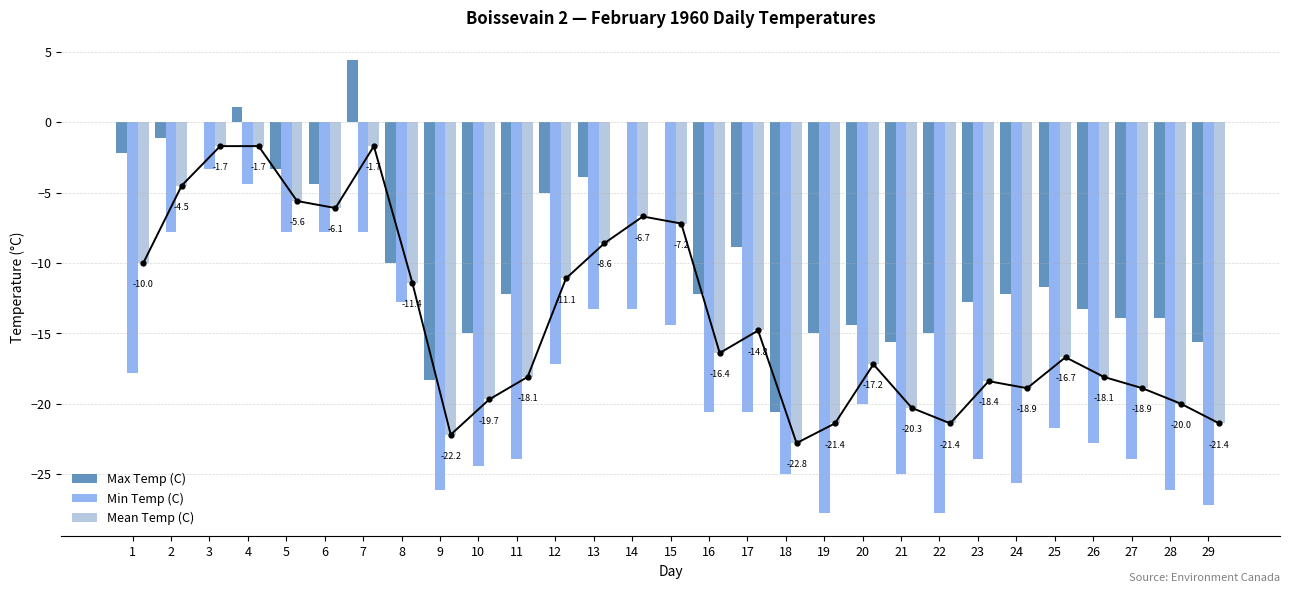

What are all the series names shown in the legend?

Max Temp (C), Min Temp (C), Mean Temp (C)